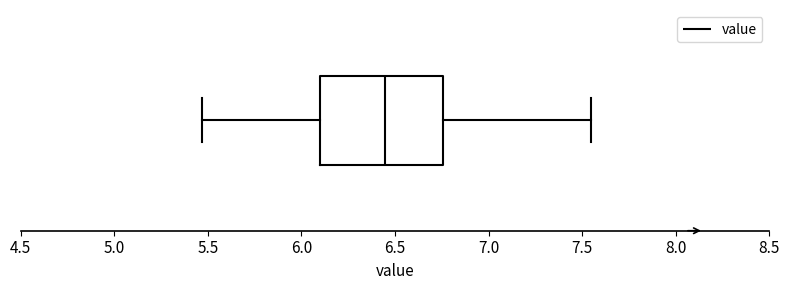

Read this box plot against the x-axis: the position of the median line, the range covered by the box, and the ends of both whiskers. The values are not printed on the chart, so give them approximately, as read against the axis.

median 6.45, box 6.10 to 6.75, whiskers 5.45 to 7.55